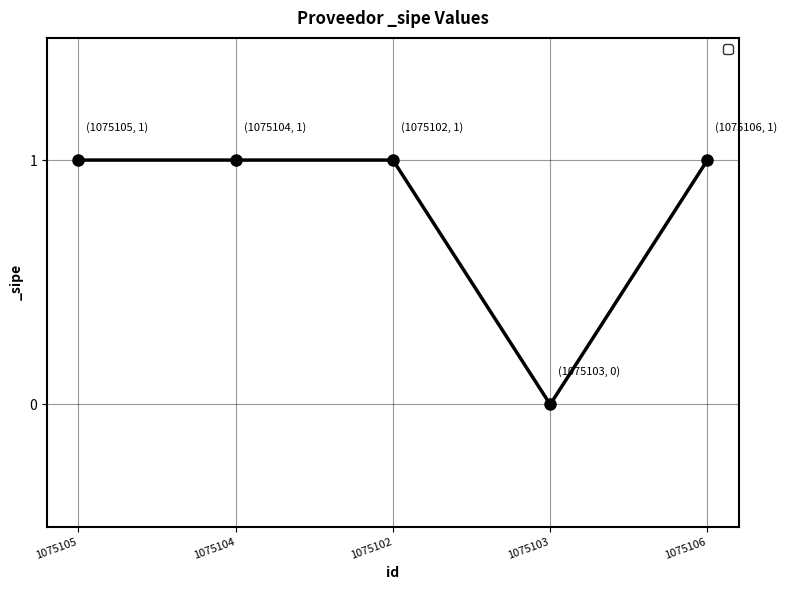

What is the ratio of the value at 1075106 to the value at 1075105?

1.0